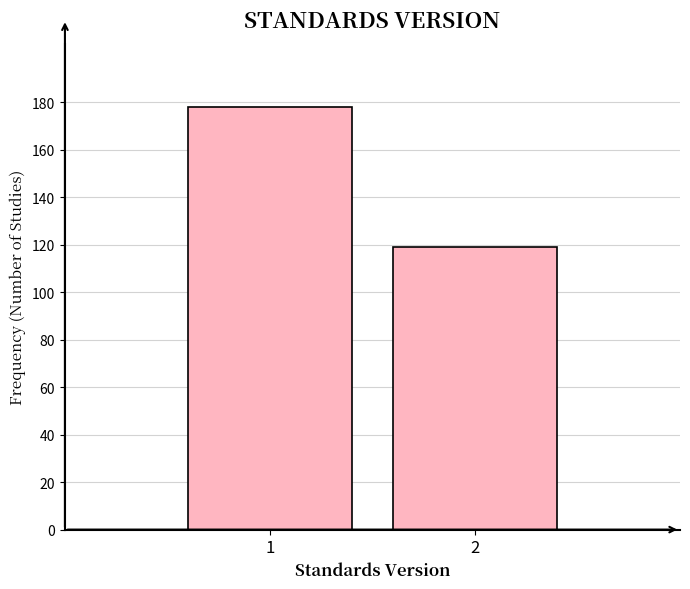

Reading left to right, what are all the values shown in this chart?

1=178	2=119